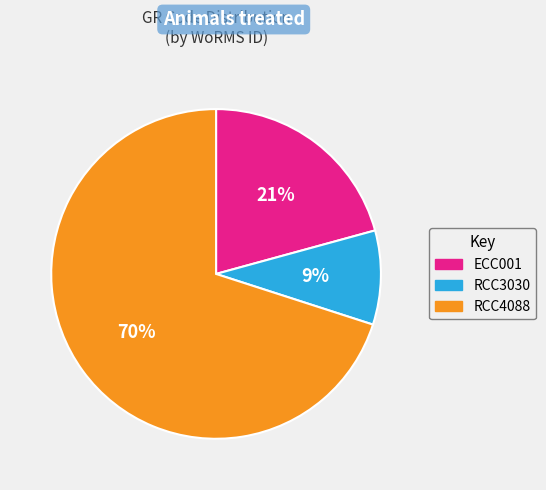

Is the sum of RCC4088 and RCC3030 greater than half?

Yes